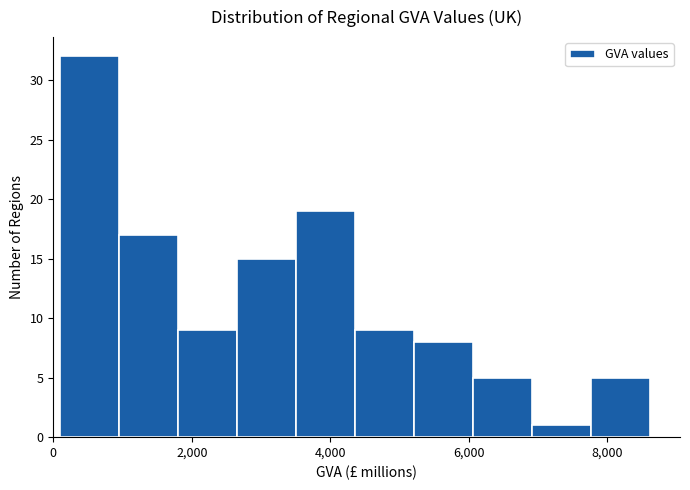

Reading left to right, transcribe this chart: for each bar, give the range it covers on the x-axis and its height. Neither the bar edges nor the heights are printed on the chart, so give them approximately, as read against the axes.

0 to 1000: 32
1000 to 1800: 17
1800 to 2600: 9
2600 to 3600: 15
3600 to 4400: 19
4400 to 5200: 9
5200 to 6000: 8
6000 to 7000: 5
7000 to 7800: 1
7800 to 8600: 5